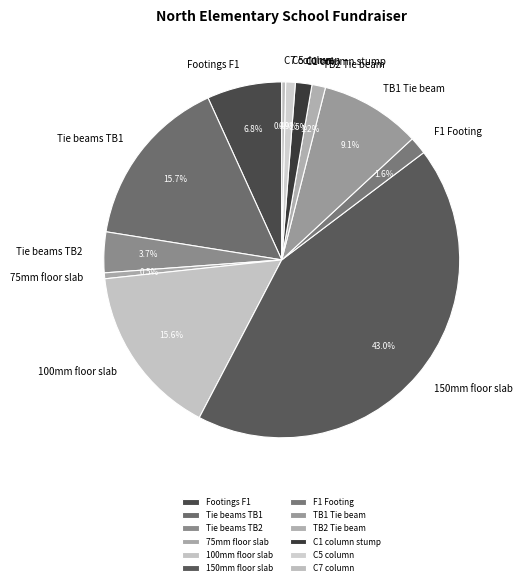

Is there a majority slice in this chart?

No